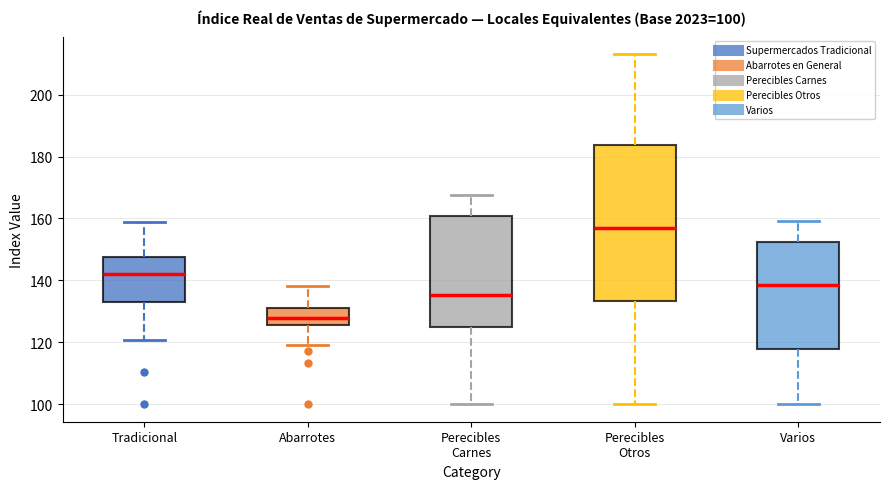

Comparing the boxes themselves (not the whiskers), which one is the tallest?

Perecibles Otros